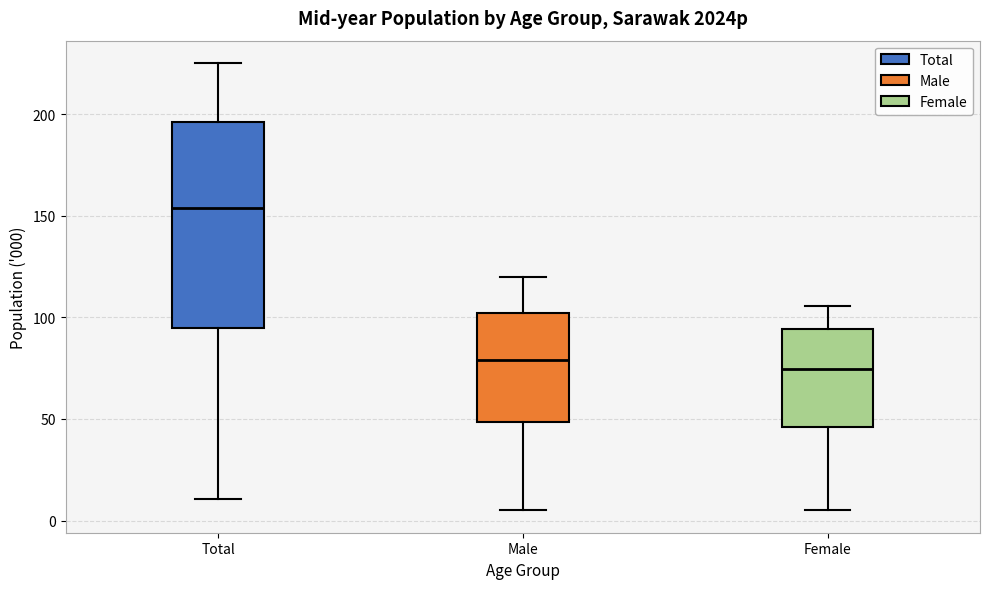

Reading left to right, transcribe this box plot: for each box, give where its median line is, the range the box spans, and where its two whiskers end, as read against the y-axis. The values are not printed on the chart, so give them approximately, as read against the axis.

Total: median 155, box 95 to 195, whiskers 10 to 225
Male: median 80, box 50 to 100, whiskers 5 to 120
Female: median 75, box 45 to 95, whiskers 5 to 105